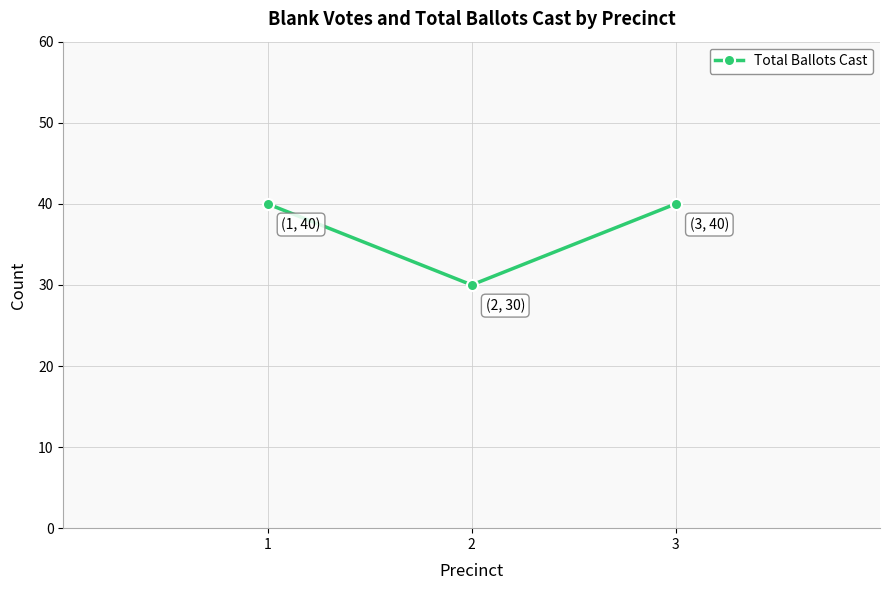

How many values are below 40?

1